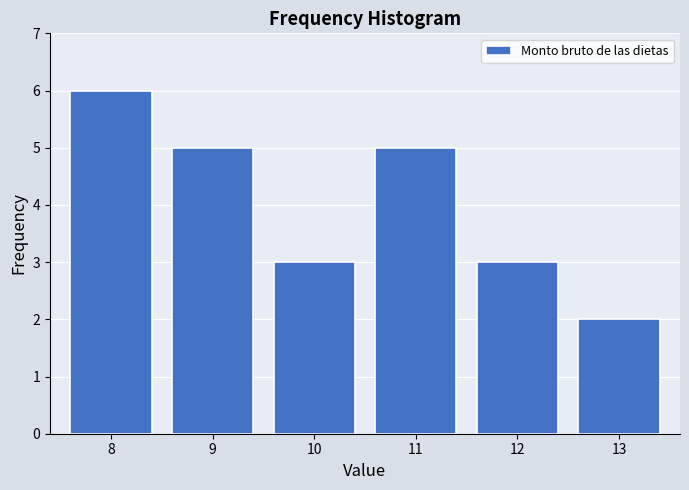

Reading left to right, what are all the values shown in this chart?

8=6	9=5	10=3	11=5	12=3	13=2